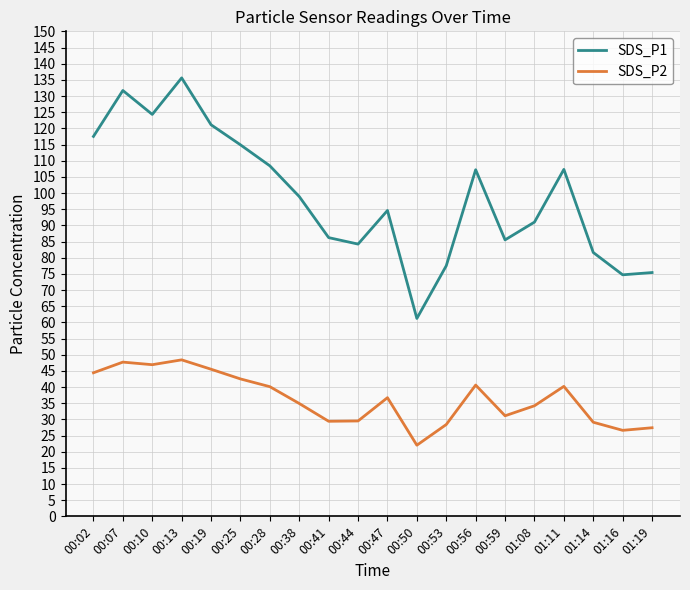

At which category does the chart reach its peak across all series?

00:13